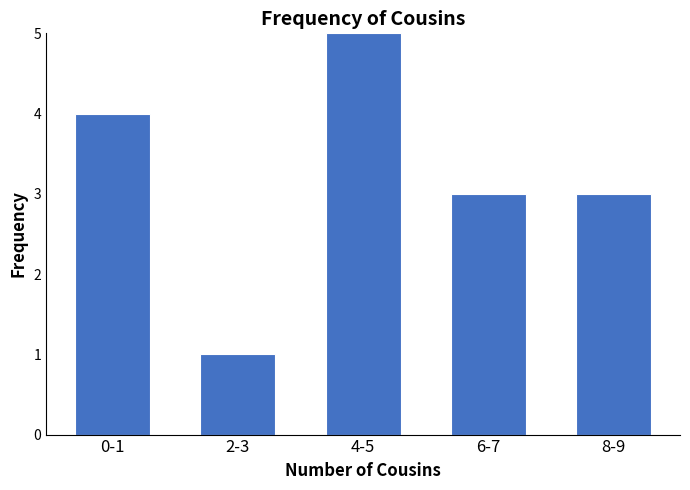

Reading left to right, what are all the values shown in this chart?

4	1	5	3	3